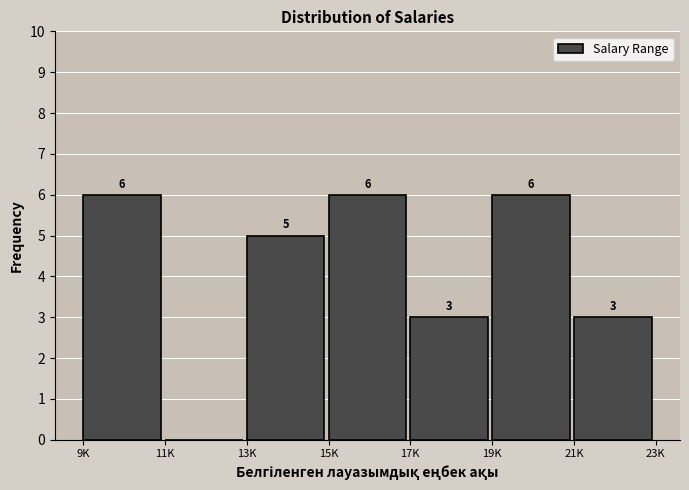

Reading left to right, extract all data points from this chart.

9K=6	11K=0	13K=5	15K=6	17K=3	19K=6	21K=3